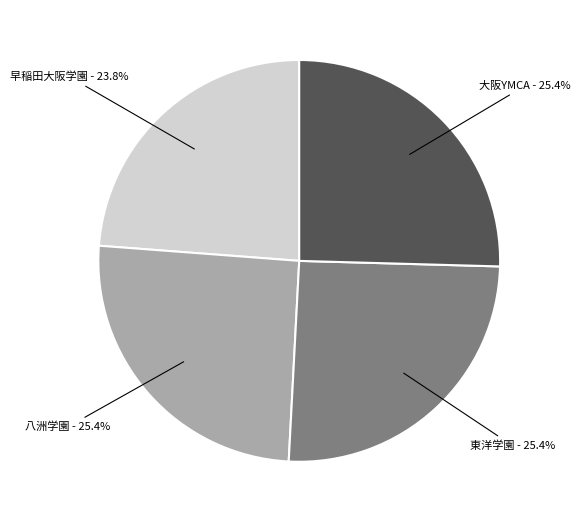

What percentage is the 東洋学園 slice, to the nearest percent?

25%